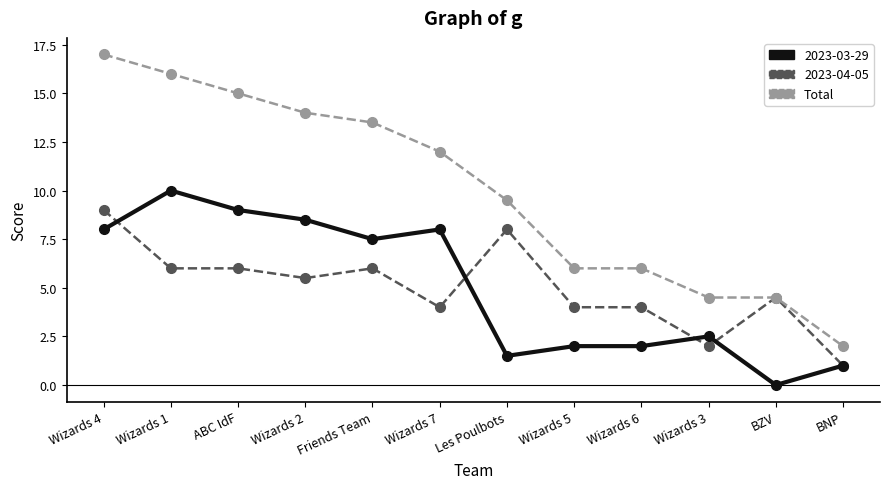

Between Wizards 1 and Wizards 7, which series saw the biggest shift?

Total